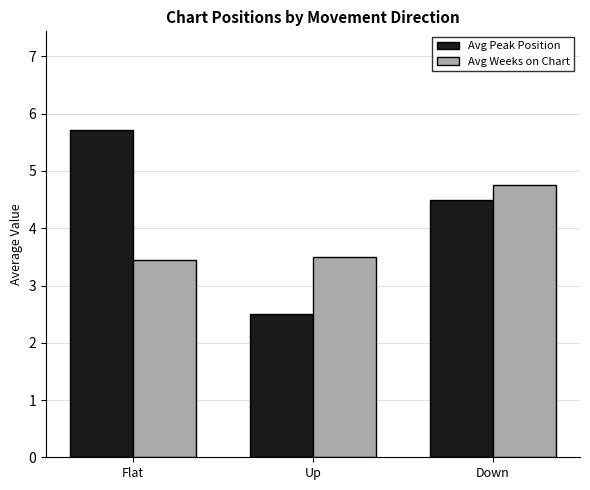

Is it true that Avg Weeks on Chart equals 8.2 at Down?

False